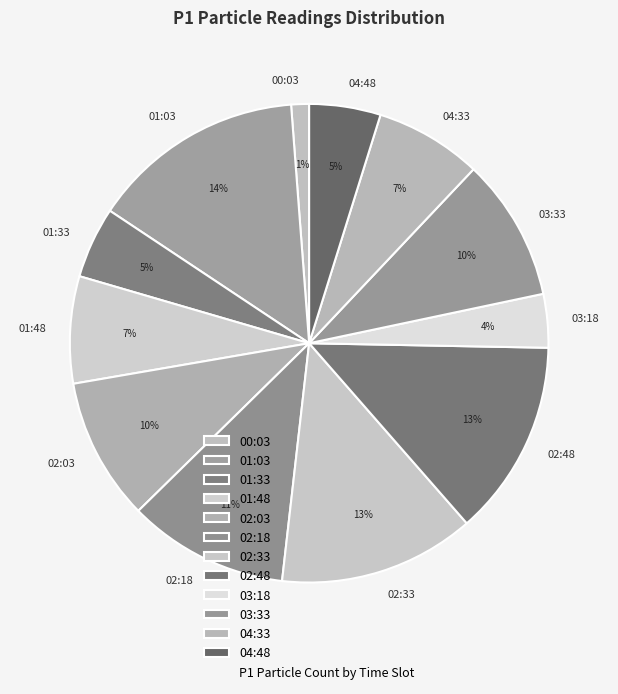

What is the largest slice in the pie chart?

01:03